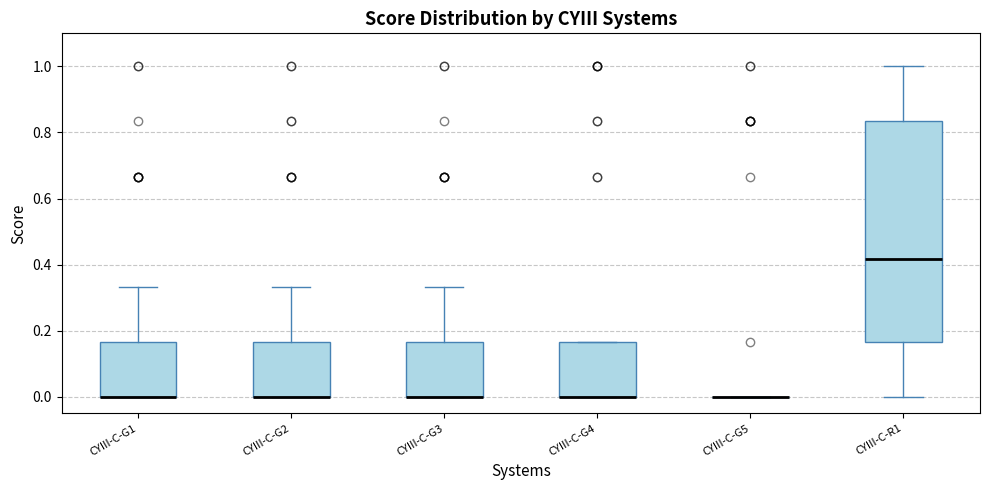

Where is the lower edge of the box for CYIII-C-G2 on the y-axis? The values are not printed on the chart, so give them approximately, as read against the axis.

0.00